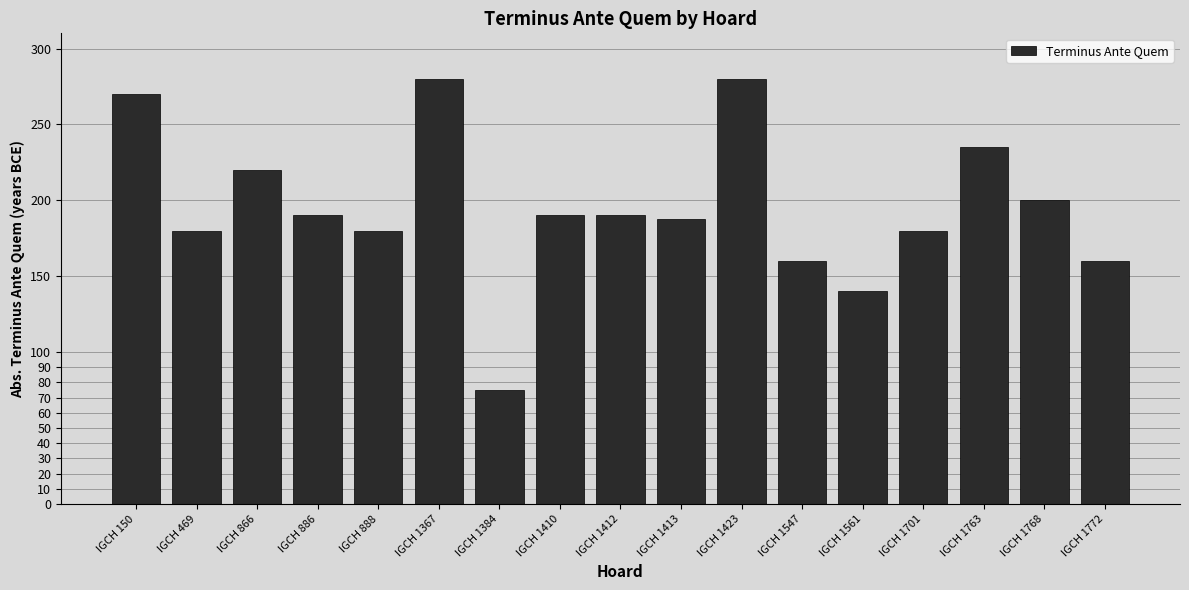

Approximately how many times larger is the value at IGCH 1768 compared to IGCH 1412?

1.1